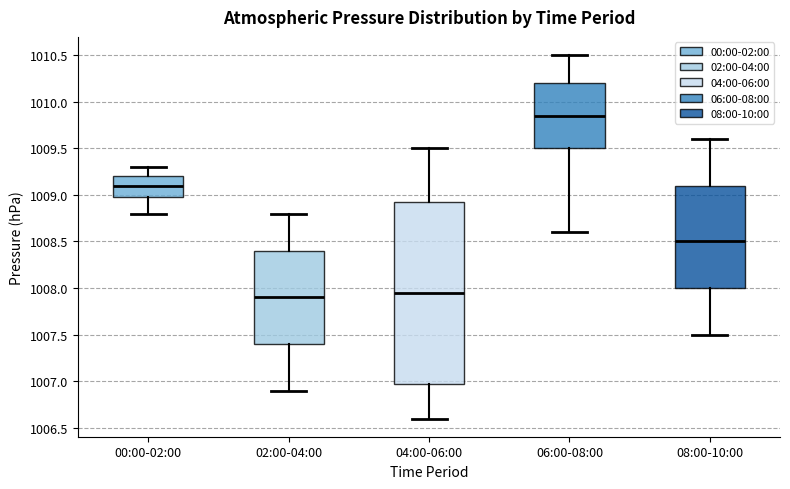

Reading left to right, read every box against the y-axis: the position of its median line, the range the box covers, and the ends of its whiskers. The values are not printed on the chart, so give them approximately, as read against the axis.

00:00-02:00: median 1009.10, box 1009.00 to 1009.20, whiskers 1008.80 to 1009.30
02:00-04:00: median 1007.90, box 1007.40 to 1008.40, whiskers 1006.90 to 1008.80
04:00-06:00: median 1007.95, box 1007.00 to 1008.95, whiskers 1006.60 to 1009.50
06:00-08:00: median 1009.85, box 1009.50 to 1010.20, whiskers 1008.60 to 1010.50
08:00-10:00: median 1008.50, box 1008.00 to 1009.10, whiskers 1007.50 to 1009.60